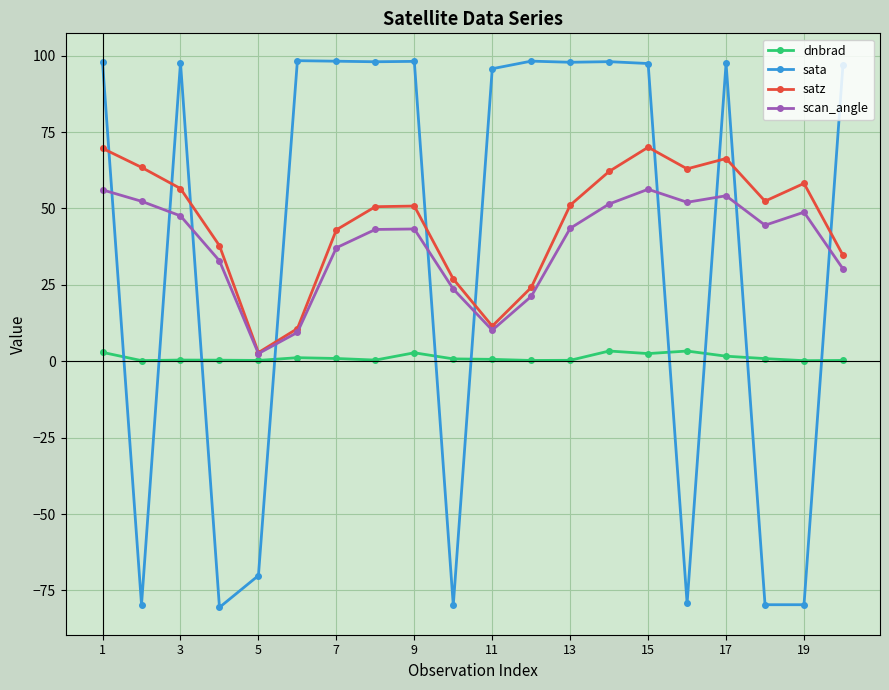

What is the maximum value for satz?

70.0